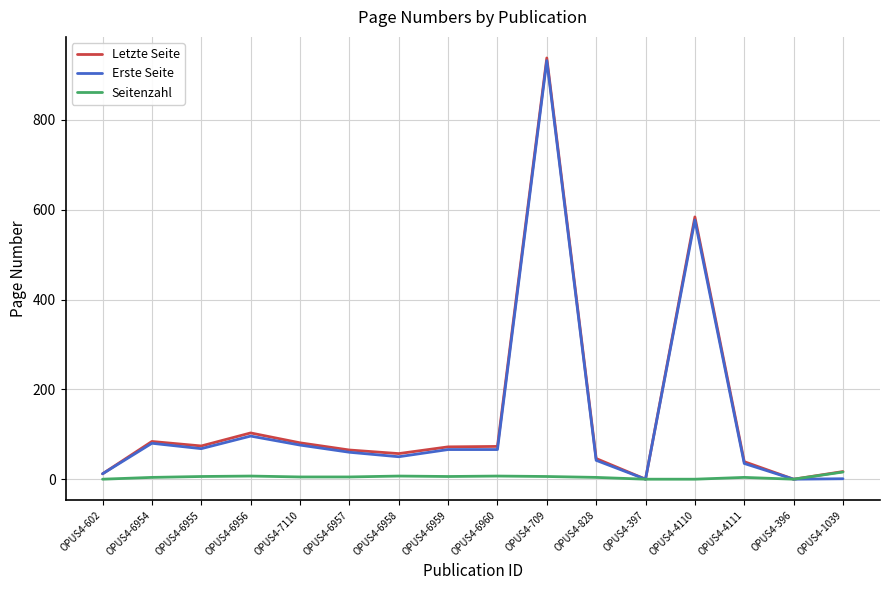

What is the maximum value shown in the chart?

938